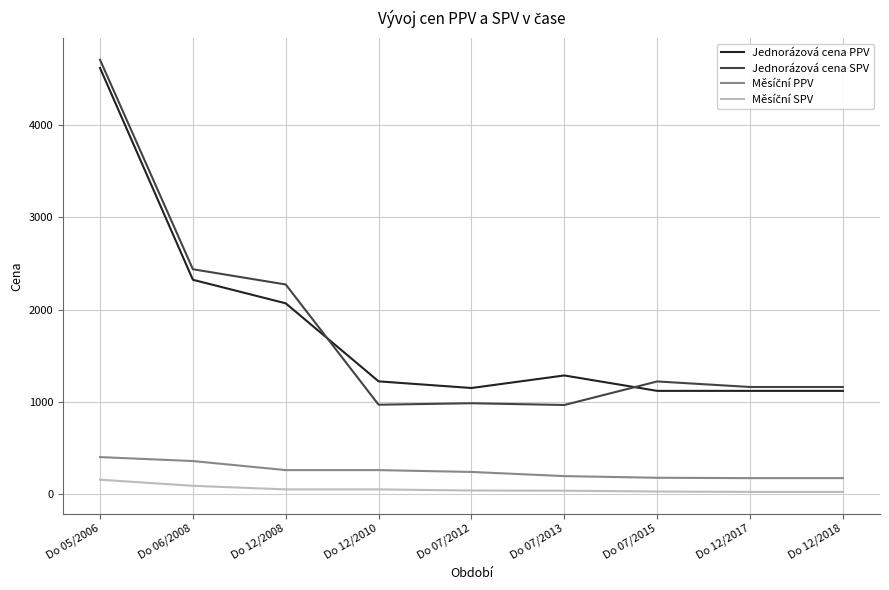

What is the maximum value for Jednorázová cena PPV?

4616